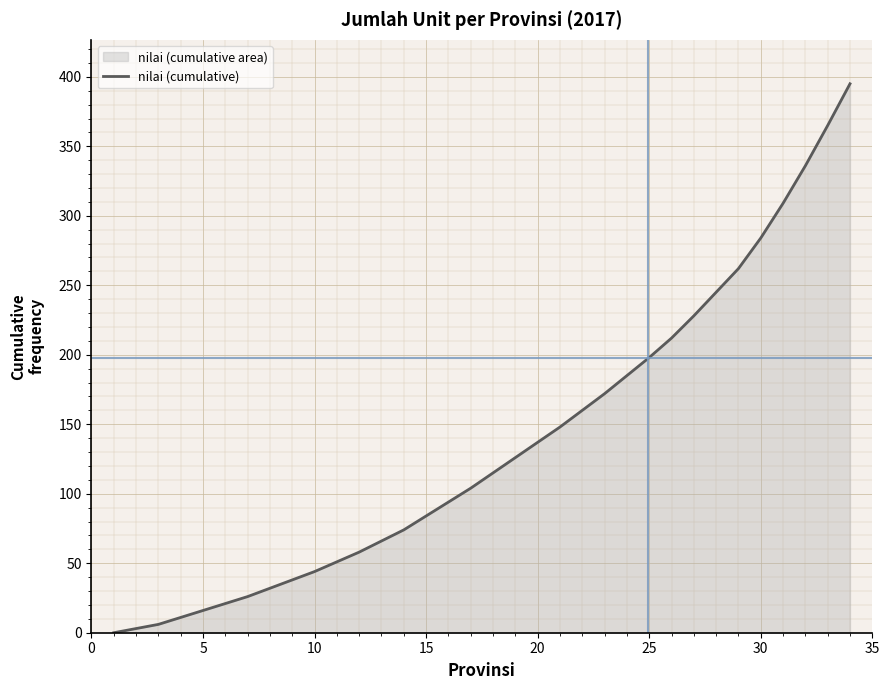

What is the greatest value displayed?

395